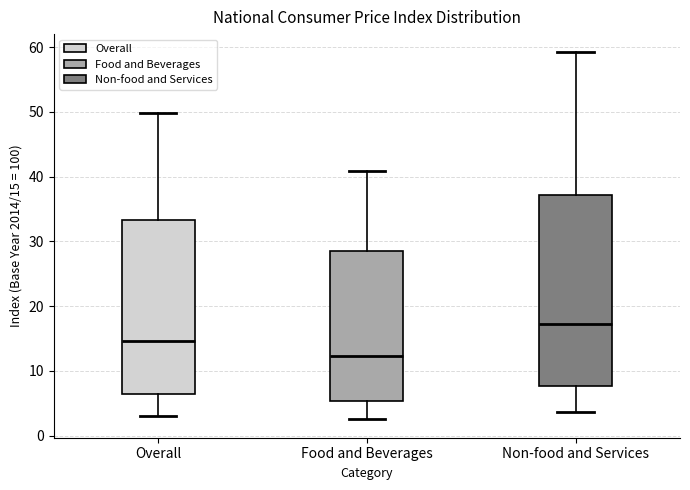

Which box is the tallest, from its lower edge to its upper edge?

Non-food and Services